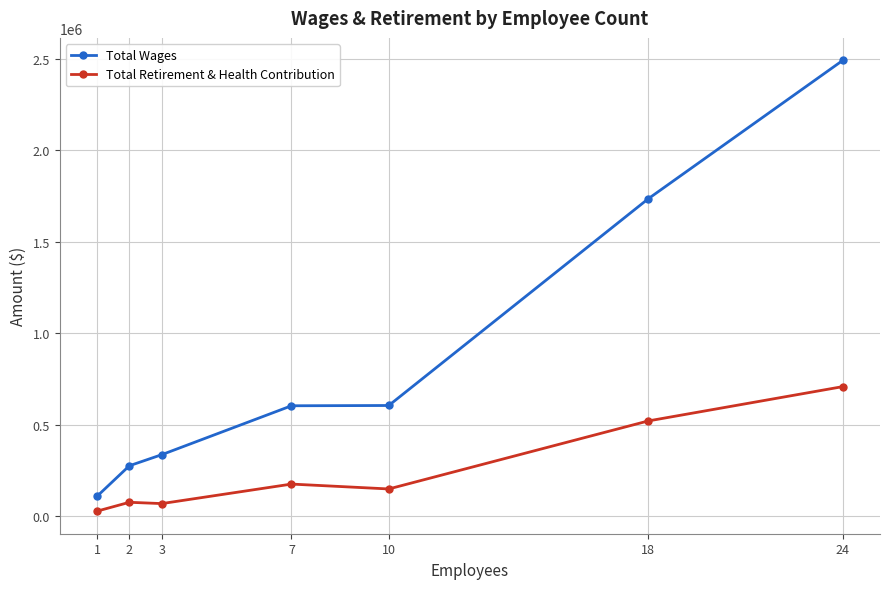

List the series in order of their peak value, lowest first.

Total Retirement & Health Contribution, Total Wages